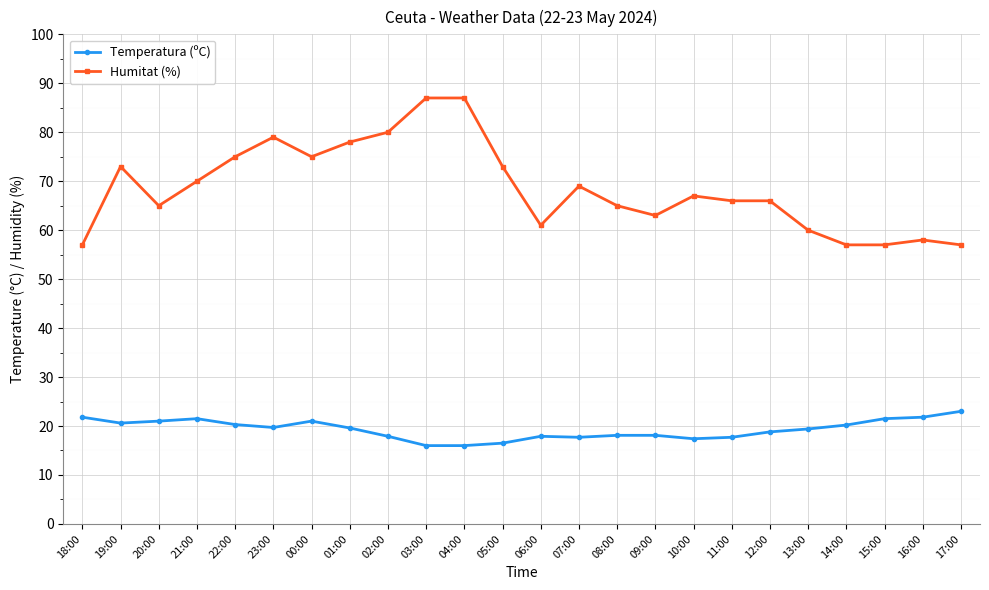

At which label does Temperatura (ºC) first exceed 19?

18:00